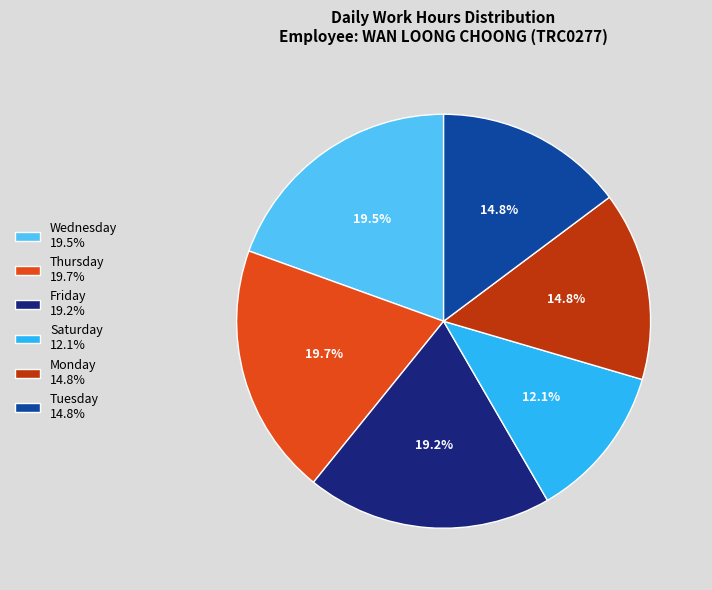

What percentage is NOT represented by Saturday 12.1%?

87.9%